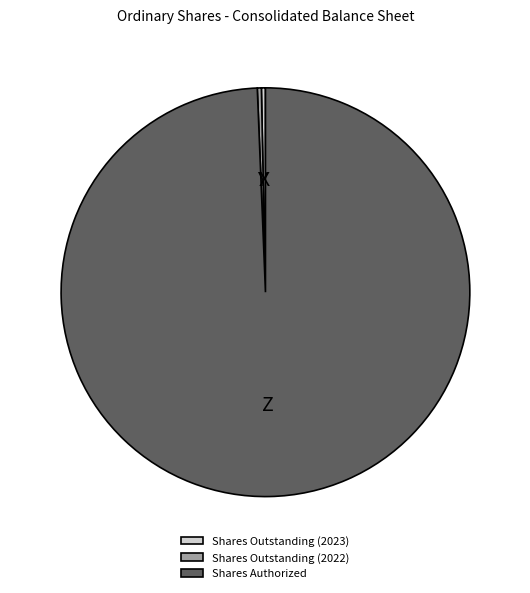

Count the number of slices in the pie.

3